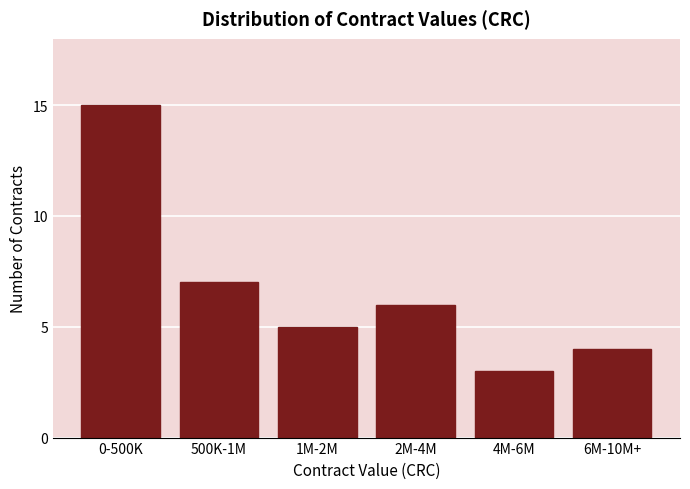

Reading right to left, what are all the values shown in this chart?

6M-10M+=4	4M-6M=3	2M-4M=6	1M-2M=5	500K-1M=7	0-500K=15